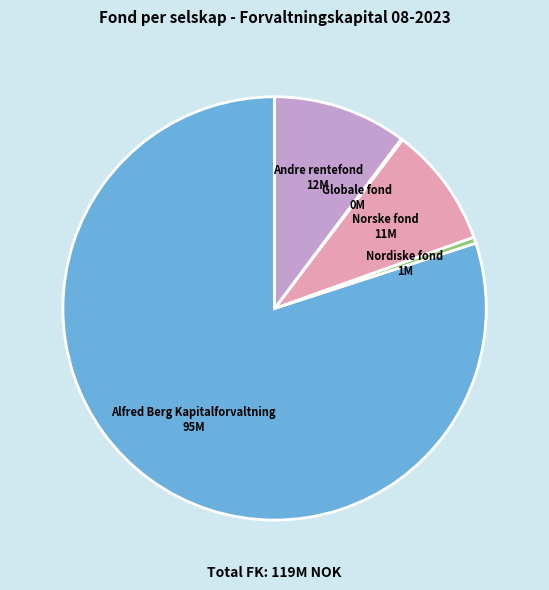

Is it true that Andre rentefond is 2% of the pie?

False